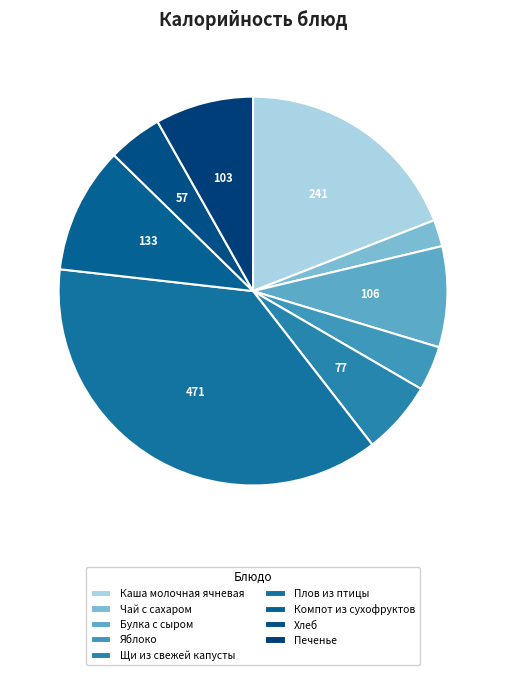

True or false: Печенье accounts for 8% of the total.

True